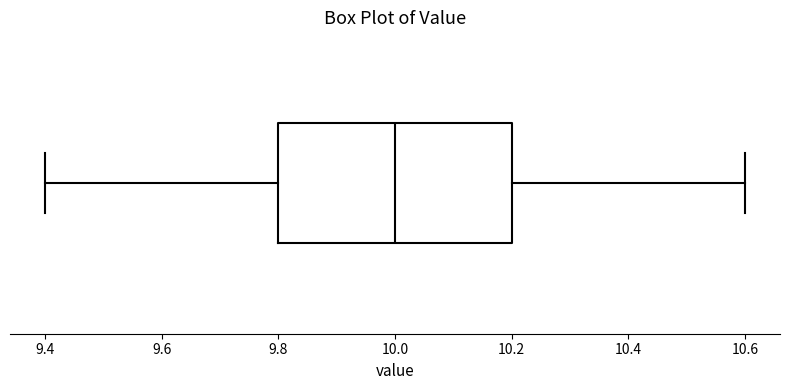

Read this box plot against the x-axis: the position of the median line, the range covered by the box, and the ends of both whiskers. The values are not printed on the chart, so give them approximately, as read against the axis.

median 10.0, box 9.8 to 10.2, whiskers 9.4 to 10.6